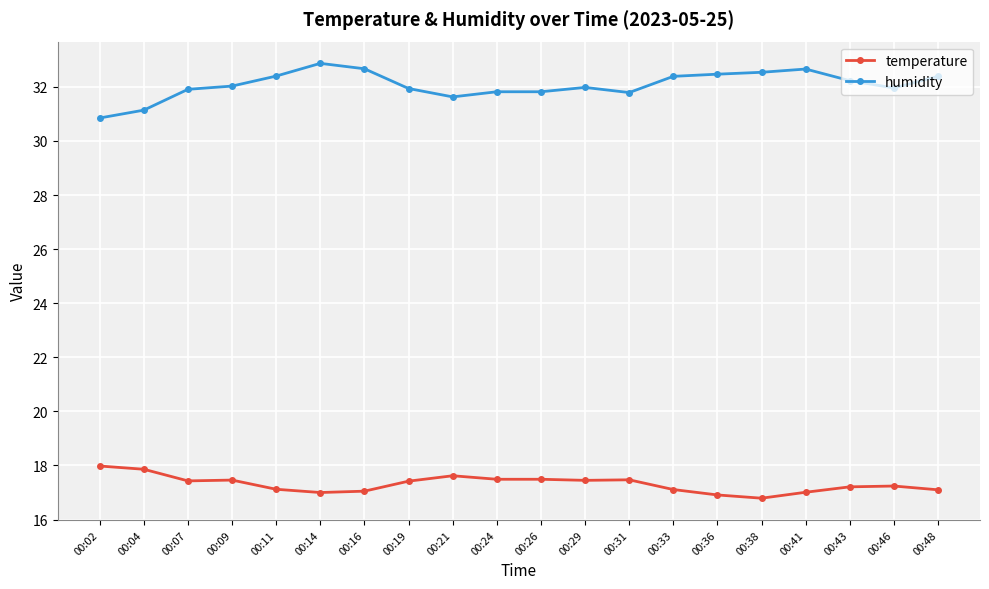

What is the total value across all series at 00:26?

49.3